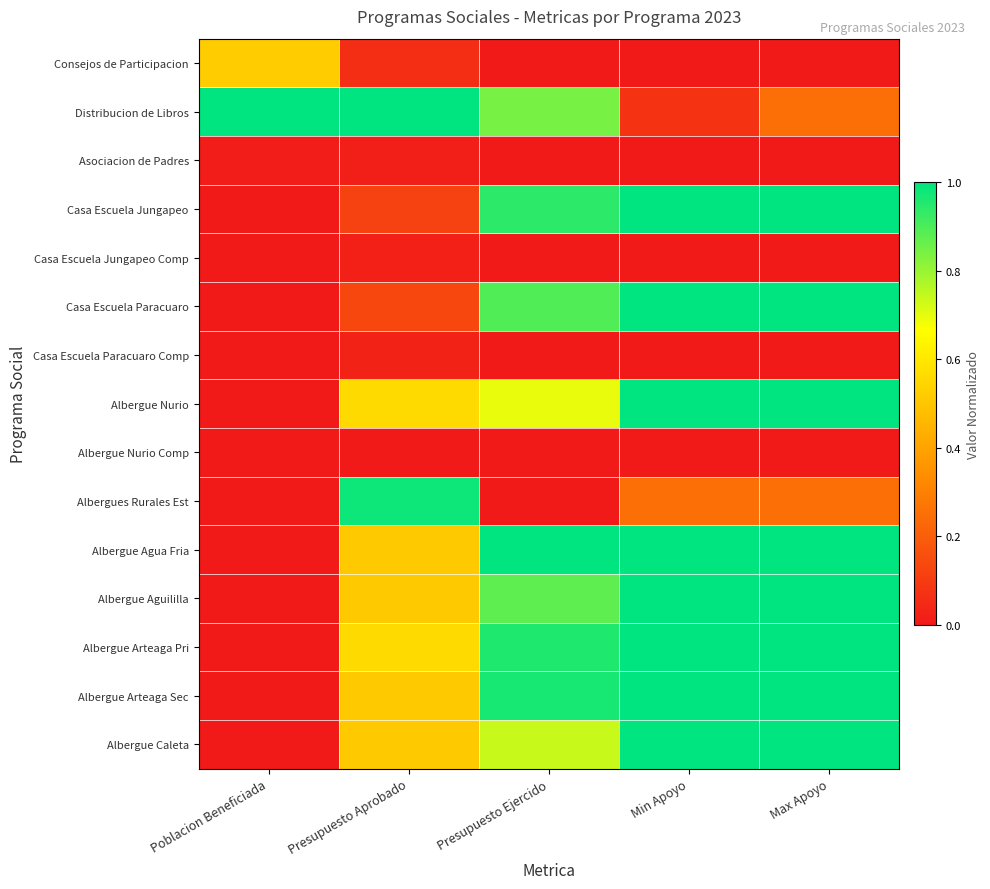

Count the number of data series in this chart.

15